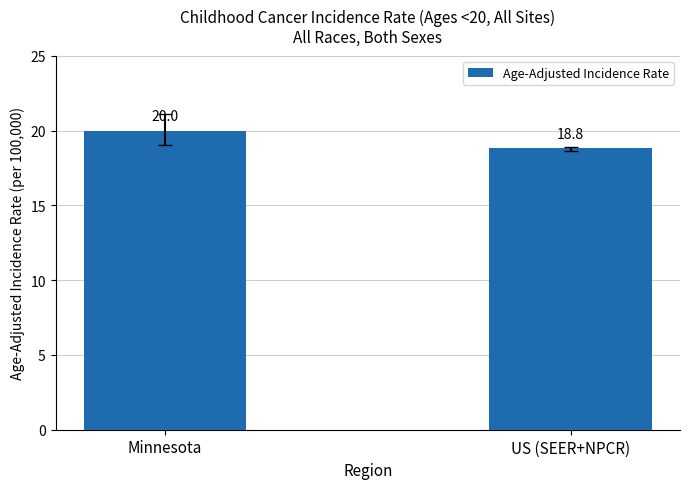

How many data points are less than 20?

1